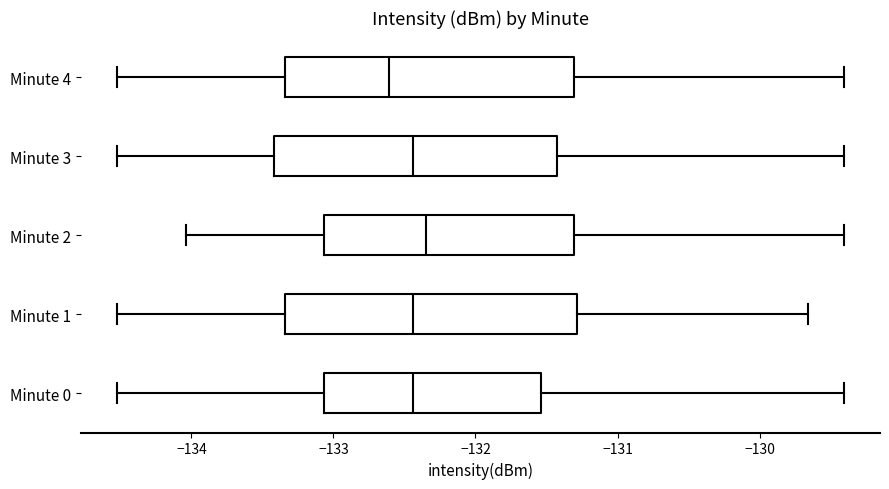

Where is the right edge of the box for Minute 3 on the x-axis? The values are not printed on the chart, so give them approximately, as read against the axis.

-131.4